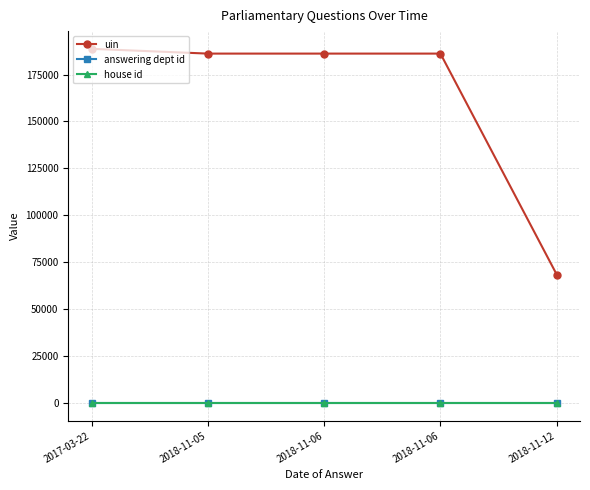

What is the spread (max minus min) of values at 2018-11-06?

186156